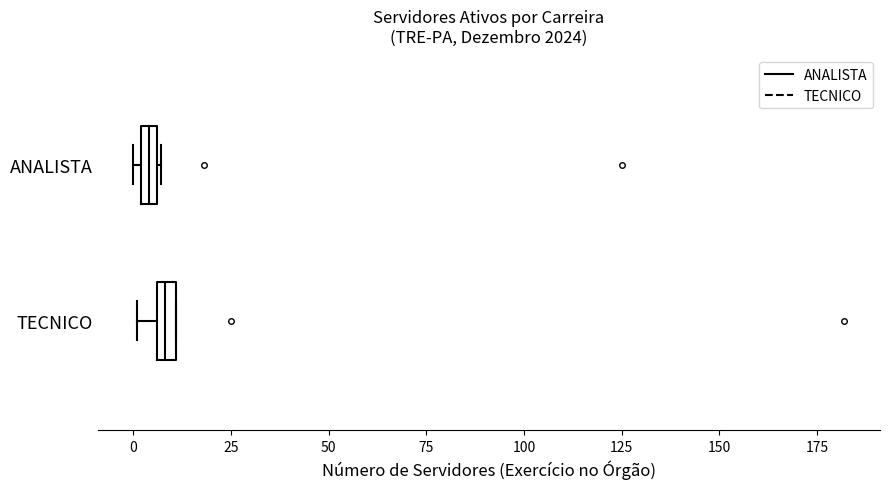

Where is the right edge of the box for TECNICO on the x-axis? The values are not printed on the chart, so give them approximately, as read against the axis.

10